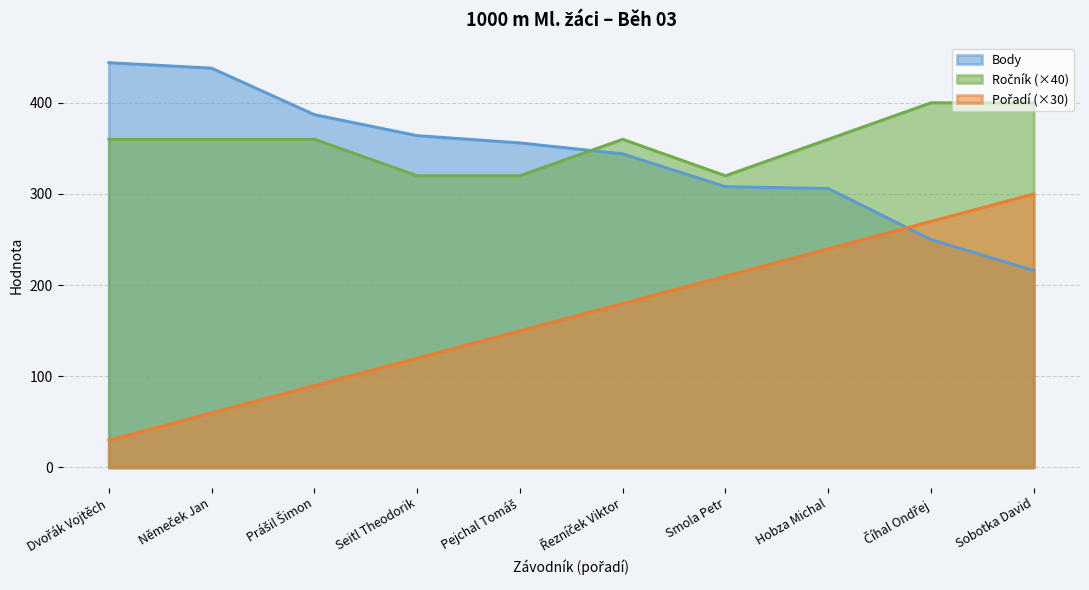

At which label does Pořadí first exceed 180?

Smola Petr